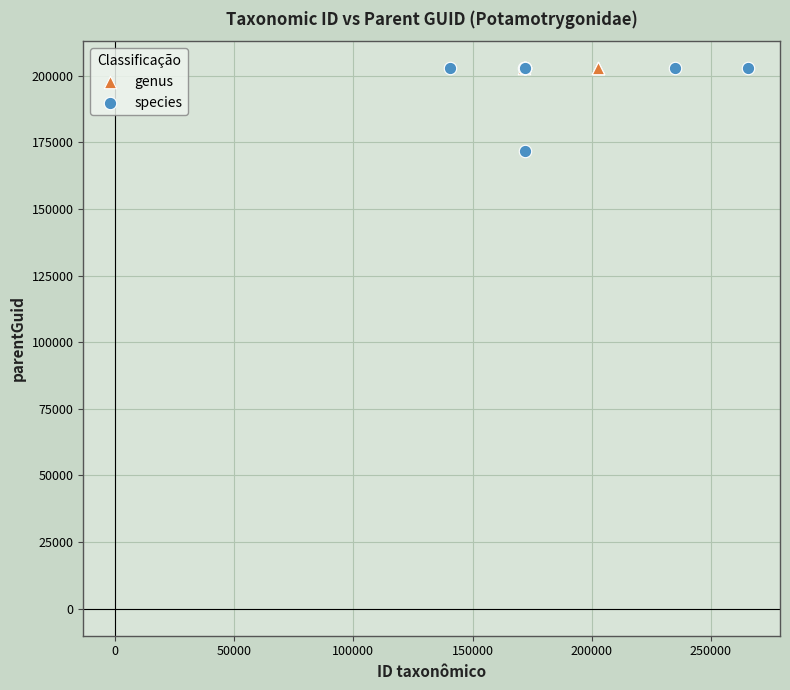

Which series contains the lowest Y value?

species